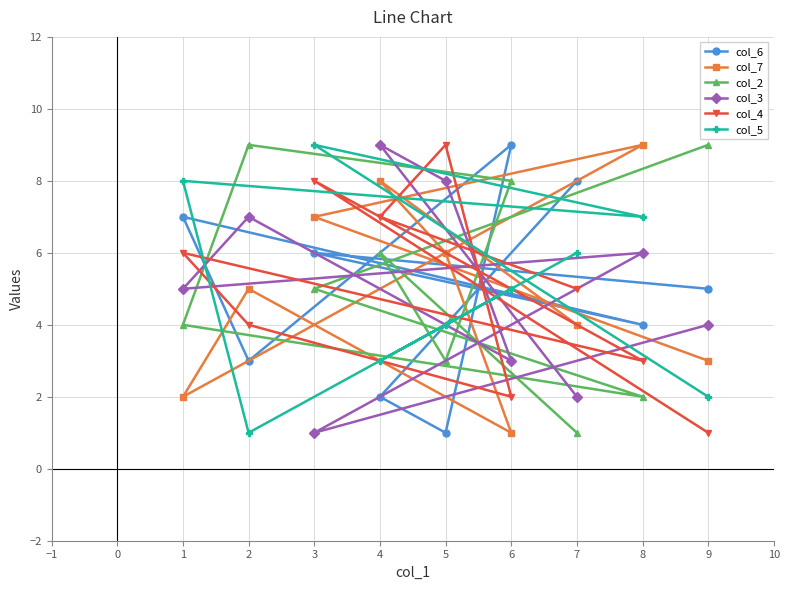

True or false: col_4 has a value of 5 at 3.

False